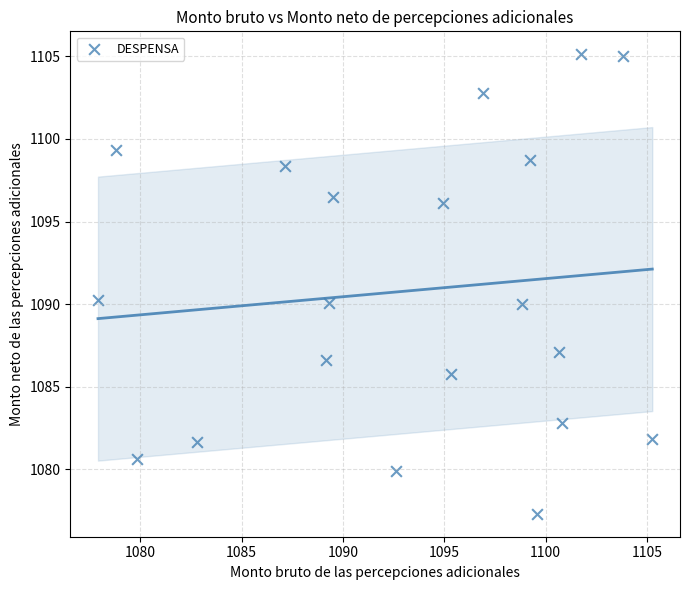

What is the range of X values (max minus min)?

27.4